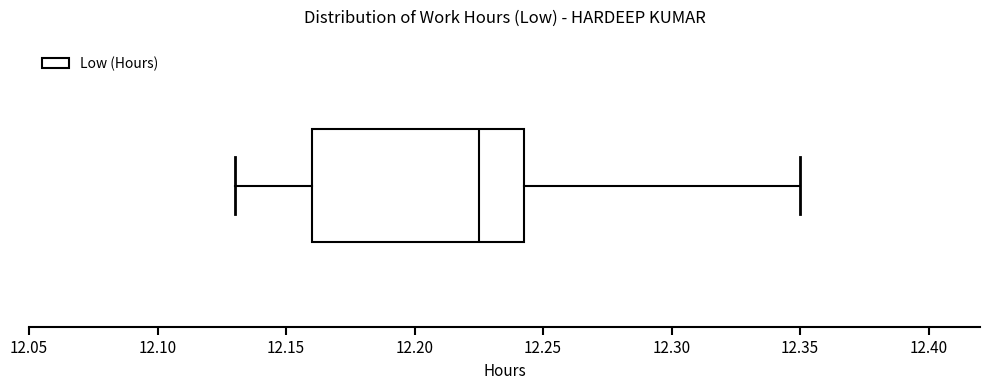

Read this box plot against the x-axis: the position of the median line, the range covered by the box, and the ends of both whiskers. The values are not printed on the chart, so give them approximately, as read against the axis.

median 12.225, box 12.160 to 12.245, whiskers 12.130 to 12.350